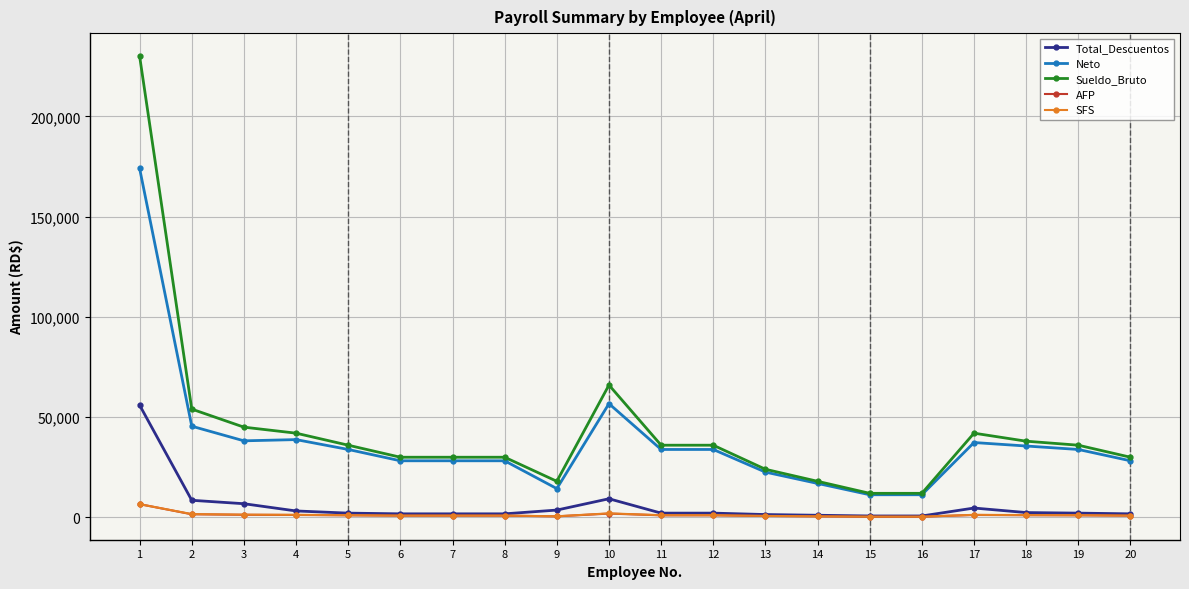

Which series has the widest spread of values?

Sueldo_Bruto